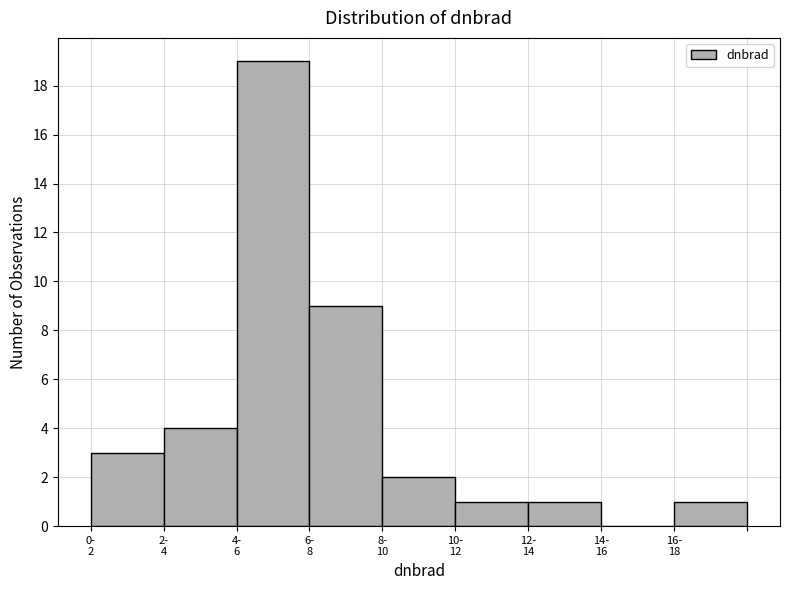

What is the maximum value shown in the chart?

19